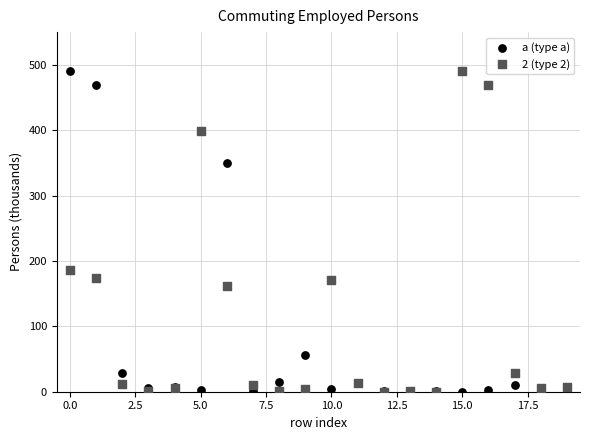

Across all series, what Y value is closest to 245?

185.6